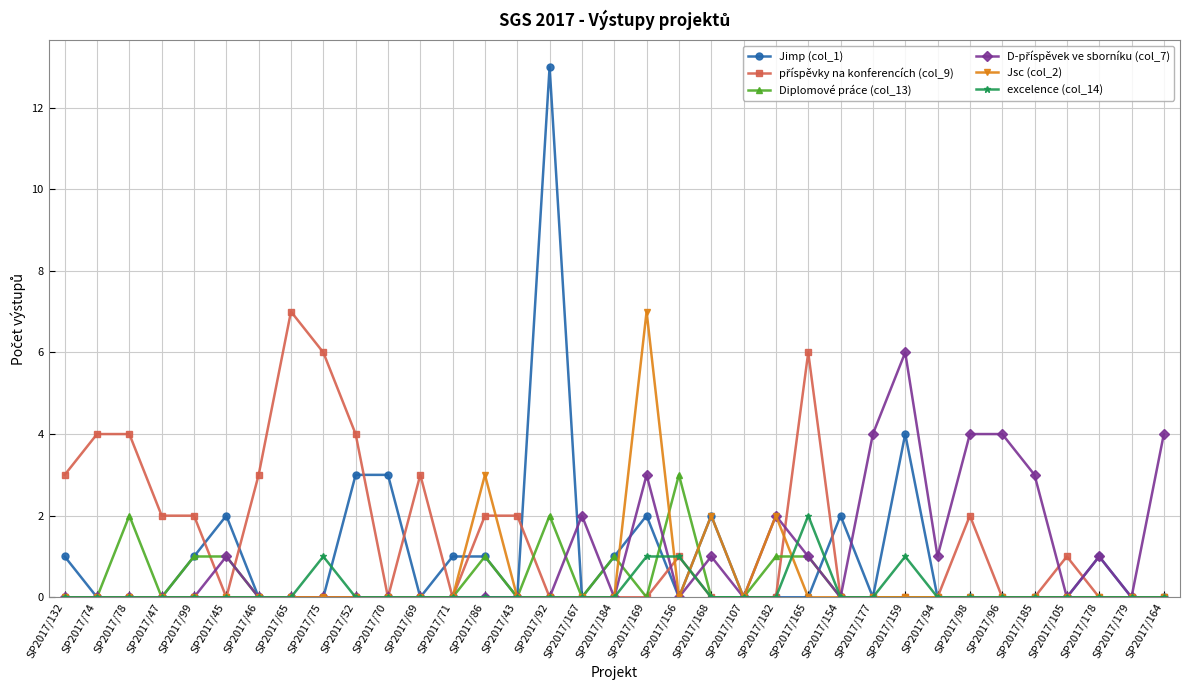

At which category does the chart reach its peak across all series?

SP2017/92